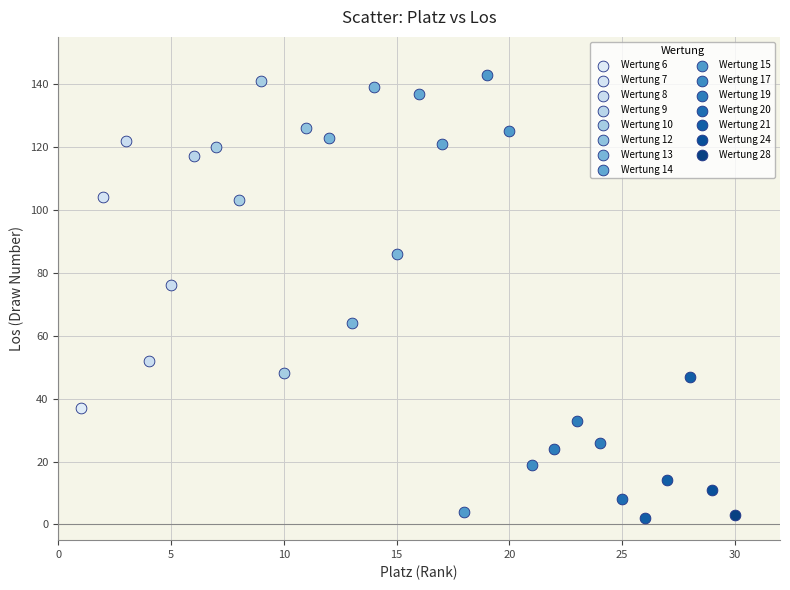

What are all the series names shown in the legend?

Wertung 6, Wertung 7, Wertung 8, Wertung 9, Wertung 10, Wertung 12, Wertung 13, Wertung 14, Wertung 15, Wertung 17, Wertung 19, Wertung 20, Wertung 21, Wertung 24, Wertung 28